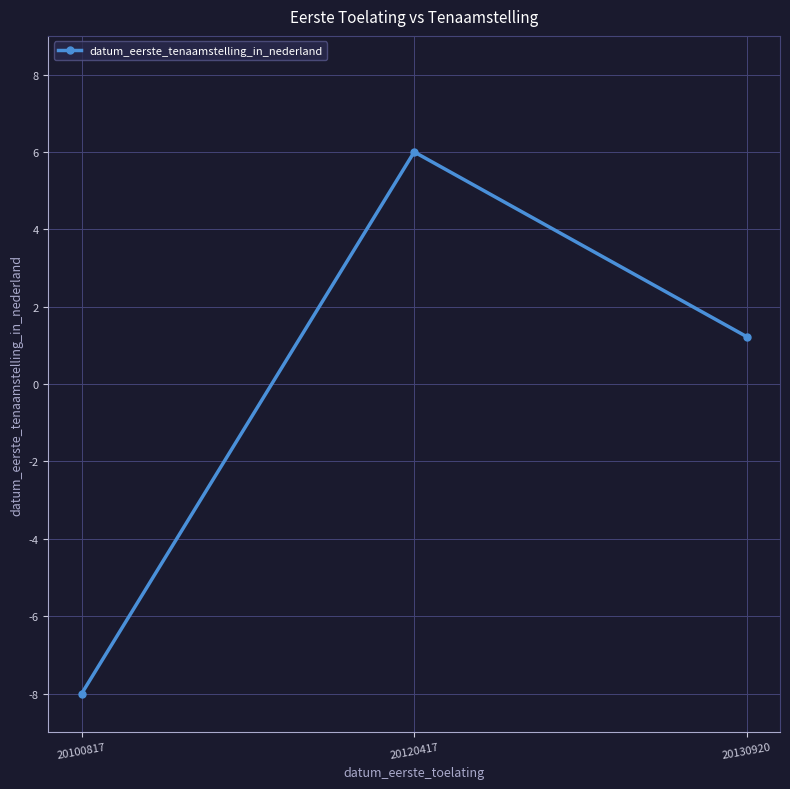

The chart shows a value of -8.0 at 20100817. True or false?

True